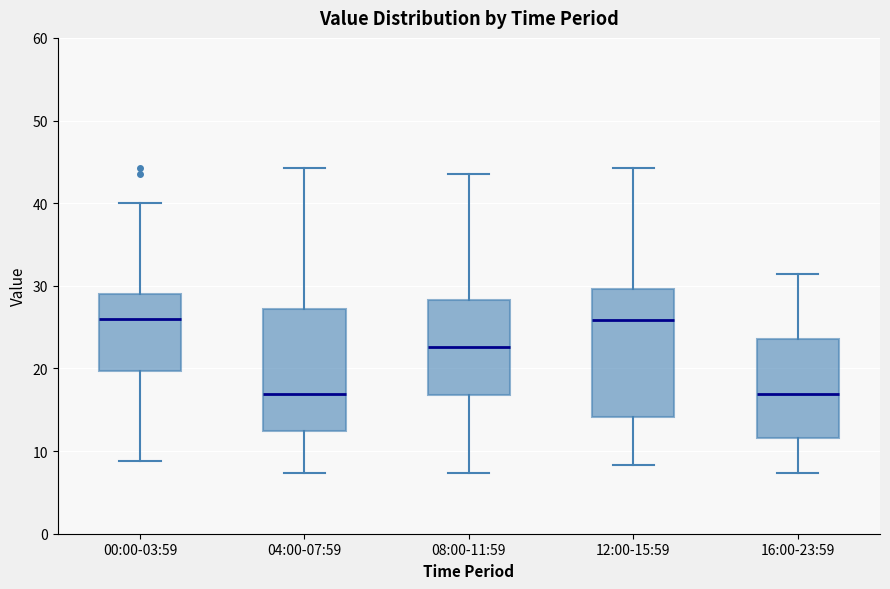

Reading left to right, read every box against the y-axis: the position of its median line, the range the box covers, and the ends of its whiskers. The values are not printed on the chart, so give them approximately, as read against the axis.

00:00-03:59: median 26, box 20 to 29, whiskers 9 to 40
04:00-07:59: median 17, box 12 to 27, whiskers 7 to 44
08:00-11:59: median 23, box 17 to 28, whiskers 7 to 44
12:00-15:59: median 26, box 14 to 30, whiskers 8 to 44
16:00-23:59: median 17, box 12 to 24, whiskers 7 to 31